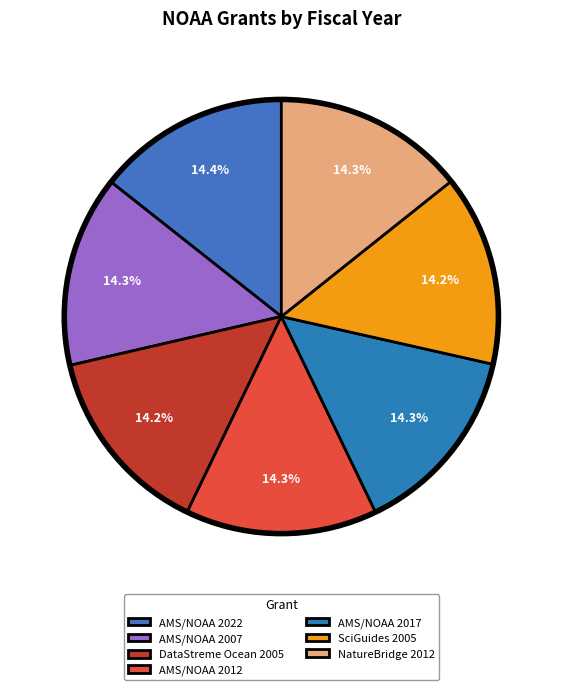

Which slice is the smallest?

DataStreme Ocean 2005